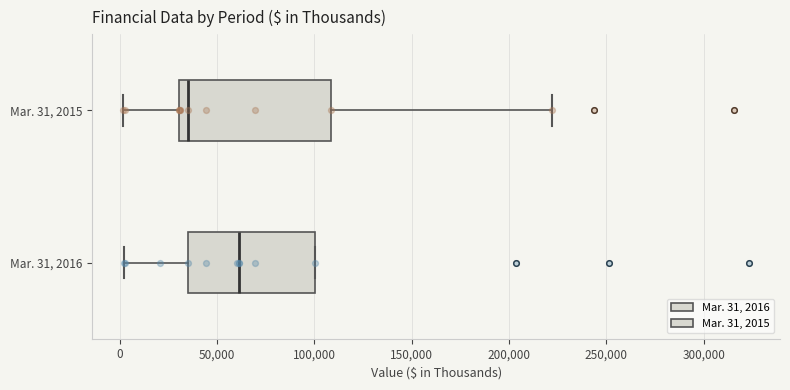

Reading bottom to top, read every box against the x-axis: the position of its median line, the range the box covers, and the ends of its whiskers. The values are not printed on the chart, so give them approximately, as read against the axis.

Mar. 31, 2016: median 60000, box 35000 to 100000, whiskers 0 to 100000
Mar. 31, 2015: median 35000, box 30000 to 110000, whiskers 0 to 220000